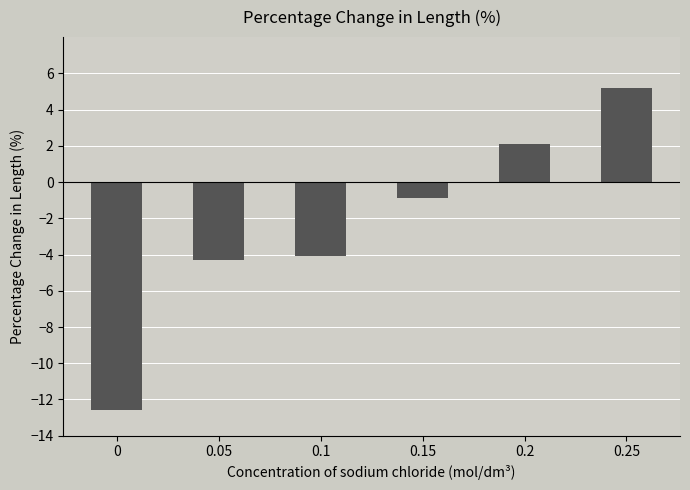

The value at 0.15 is -0.9. True or false?

True